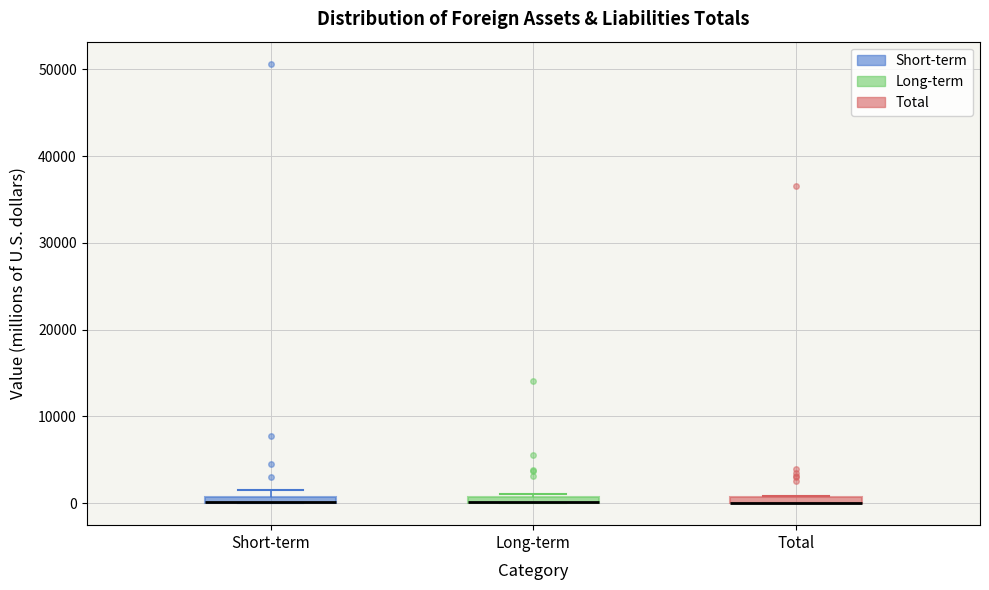

Where is the lower edge of the box for Total on the y-axis? The values are not printed on the chart, so give them approximately, as read against the axis.

0